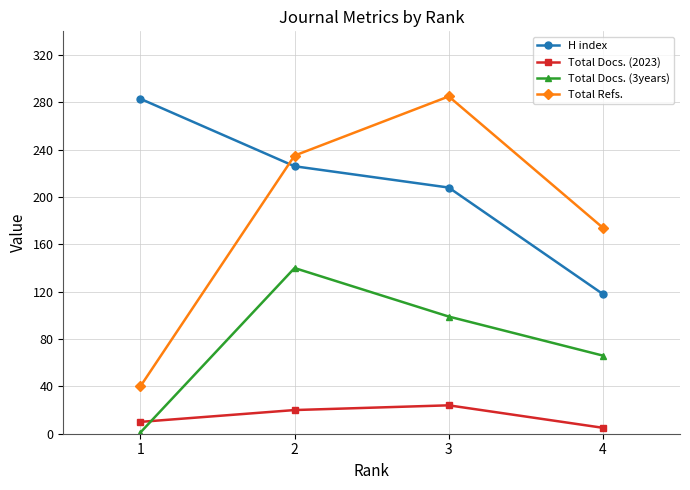

Which series has the largest total across all categories?

H index